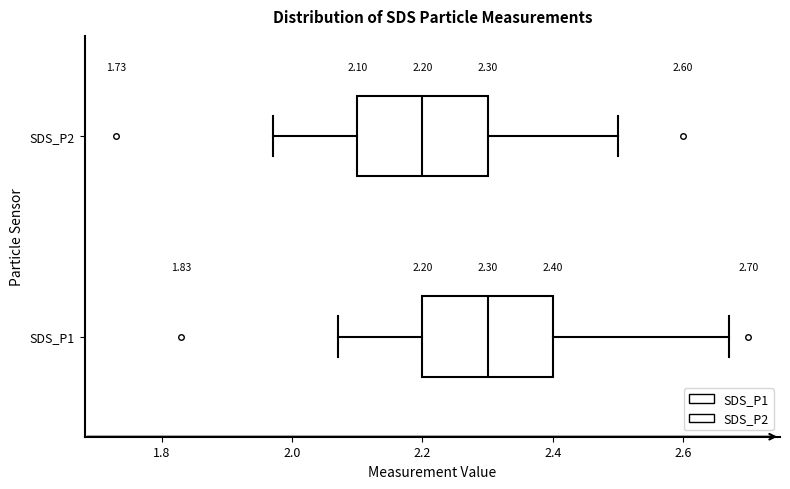

Which box's median line is the furthest to the left?

SDS_P2